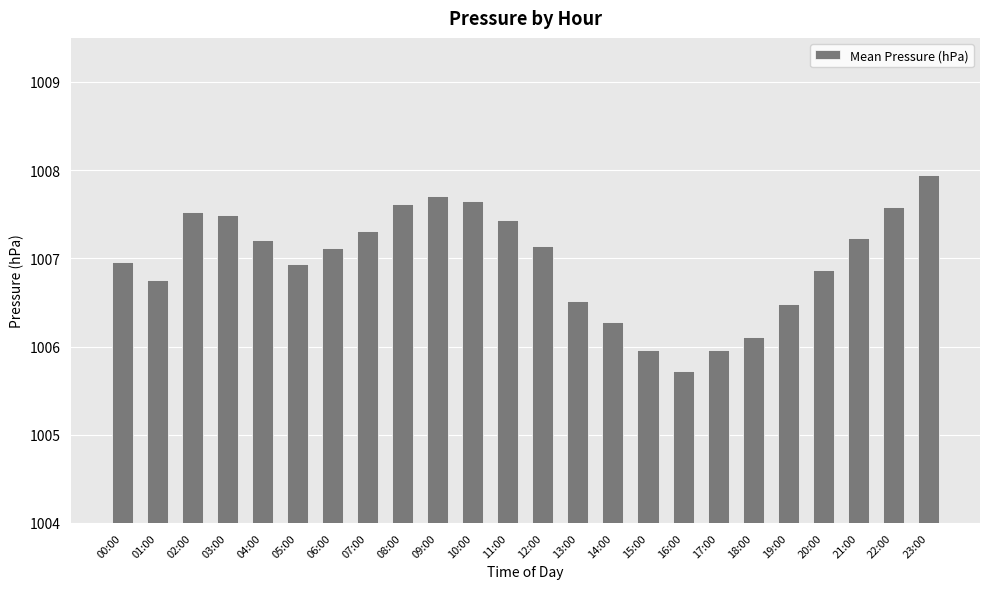

Which has a higher value, 05:00 or 11:00?

11:00